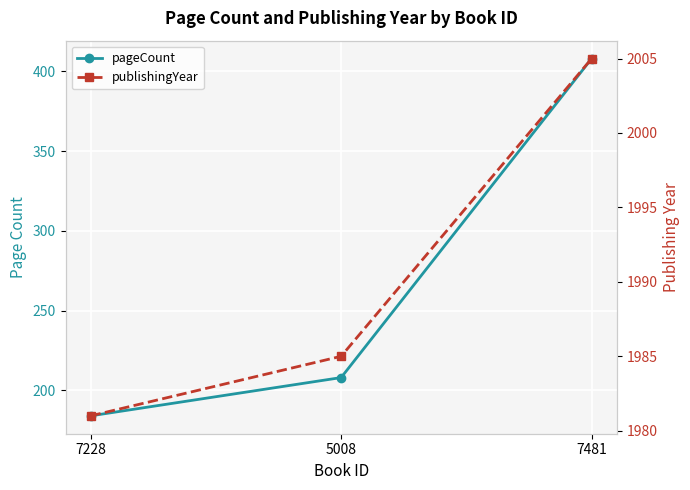

Rank the series by their maximum value, from highest to lowest.

publishingYear, pageCount